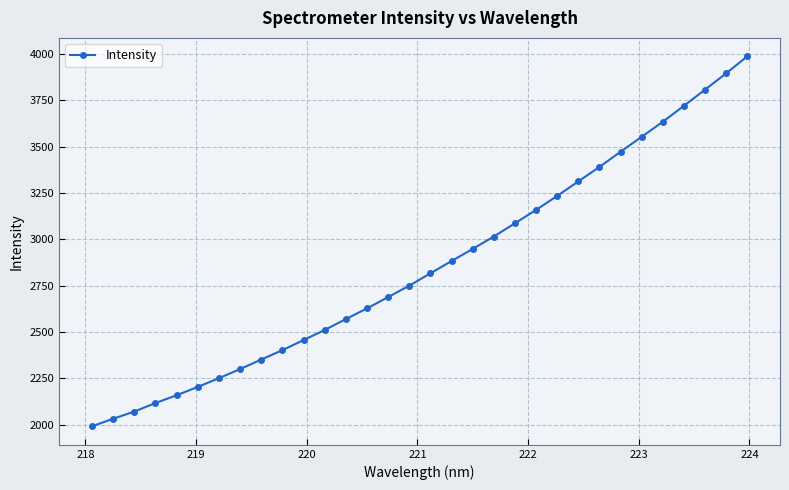

What is the average value?

2855.5